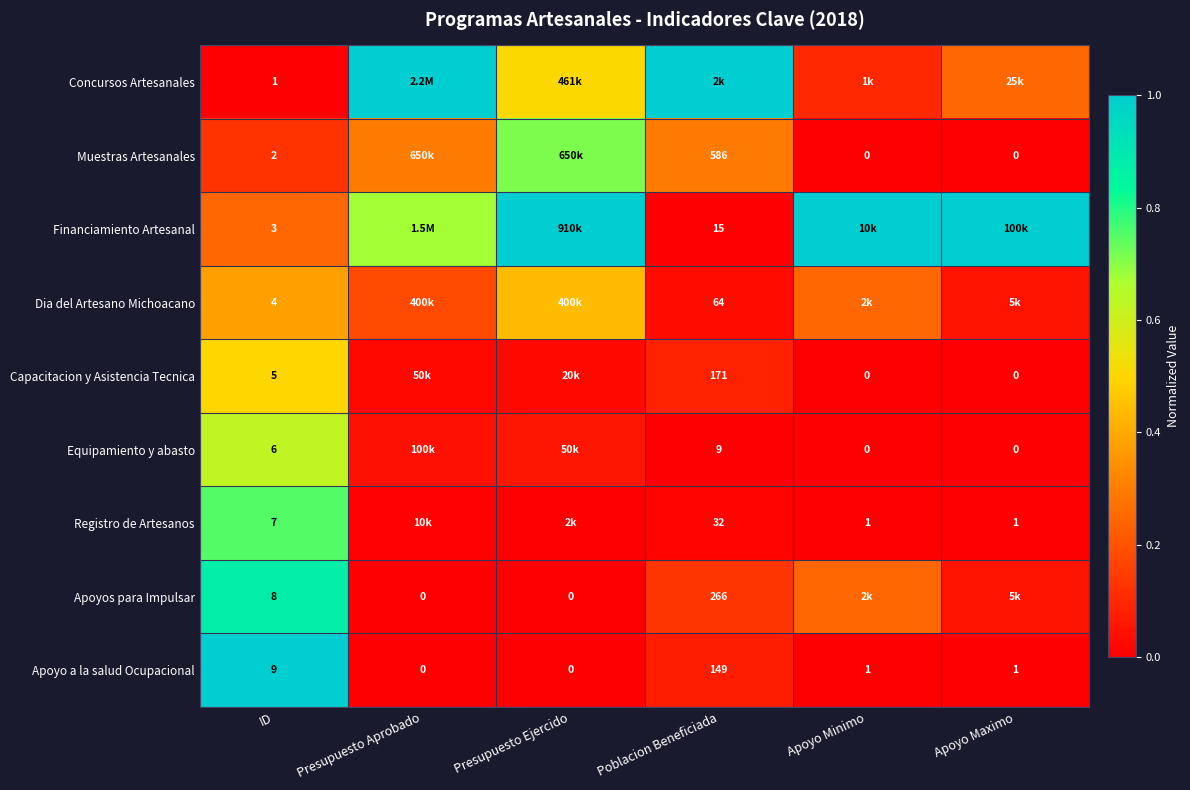

Where does the Apoyo a la salud Ocupacional series first go above 1?

ID